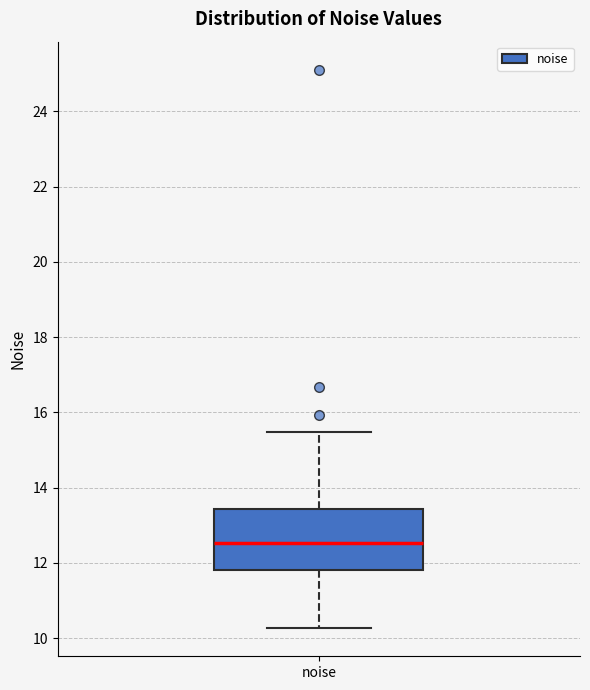

Read this box plot against the y-axis: the position of the median line, the range covered by the box, and the ends of both whiskers. The values are not printed on the chart, so give them approximately, as read against the axis.

median 12.6, box 11.8 to 13.4, whiskers 10.2 to 15.4